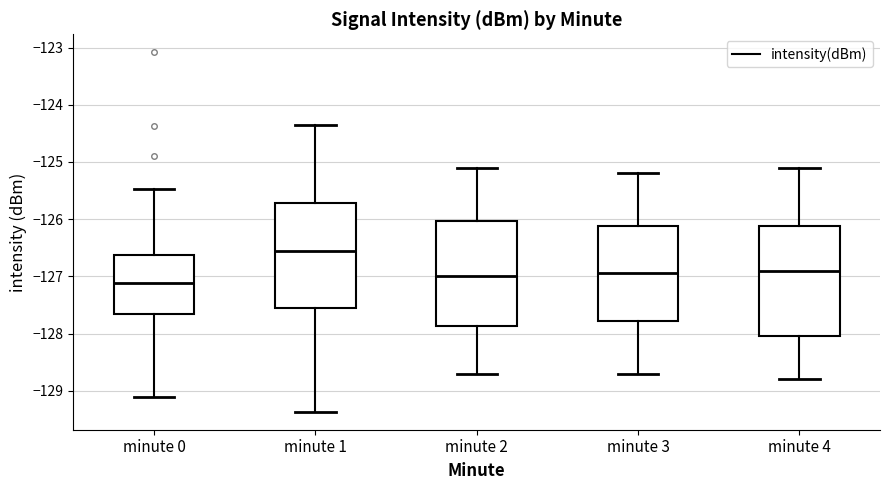

Which box's median line is the highest?

minute 1